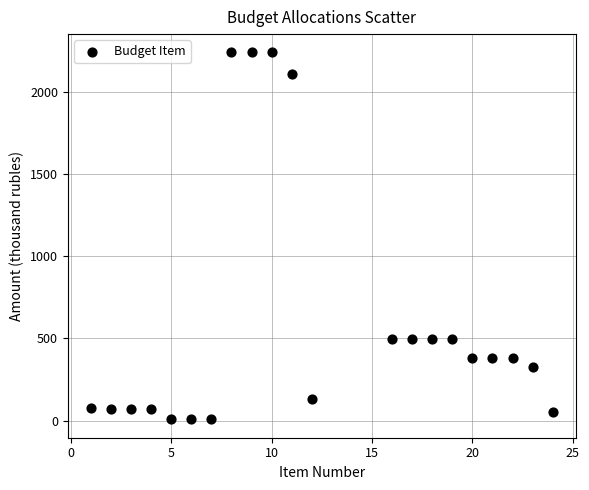

What is the range of Y values (max minus min)?

2229.9